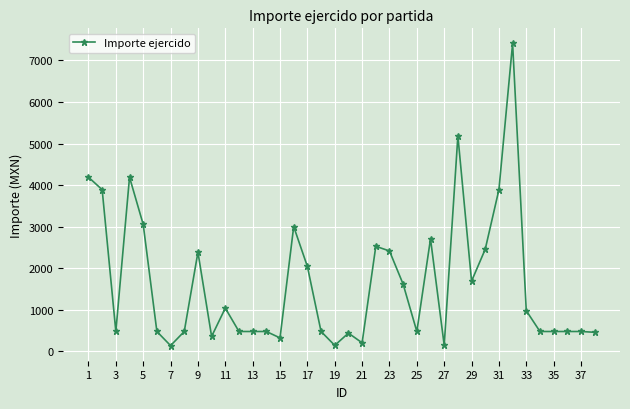

What is the maximum value shown in the chart?

7406.8